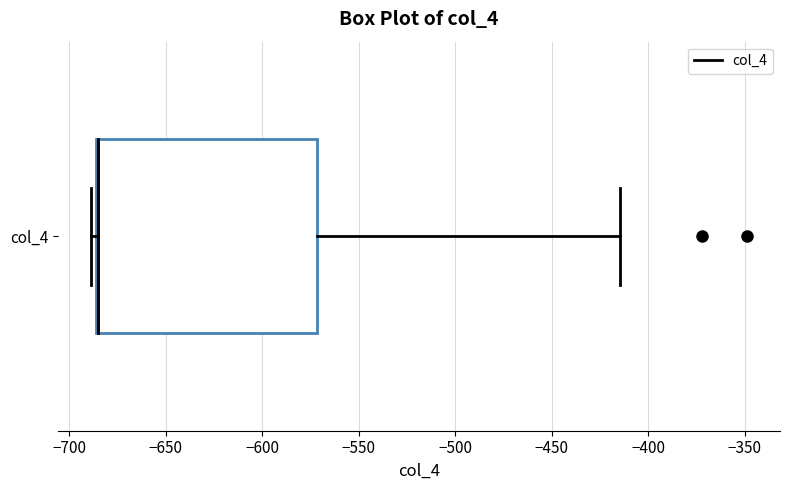

Where is the right edge of the box for col_4 on the x-axis? The values are not printed on the chart, so give them approximately, as read against the axis.

-570